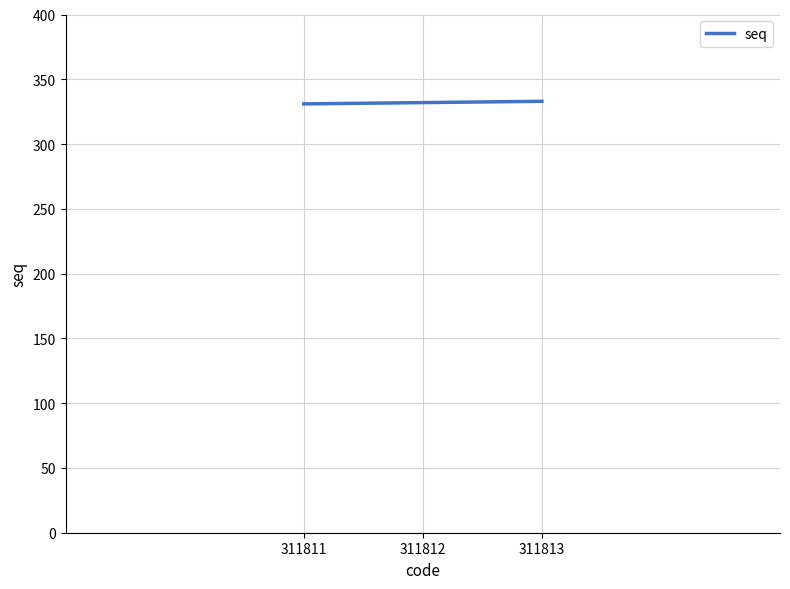

True or false: the data shows 212 at 311811.

False